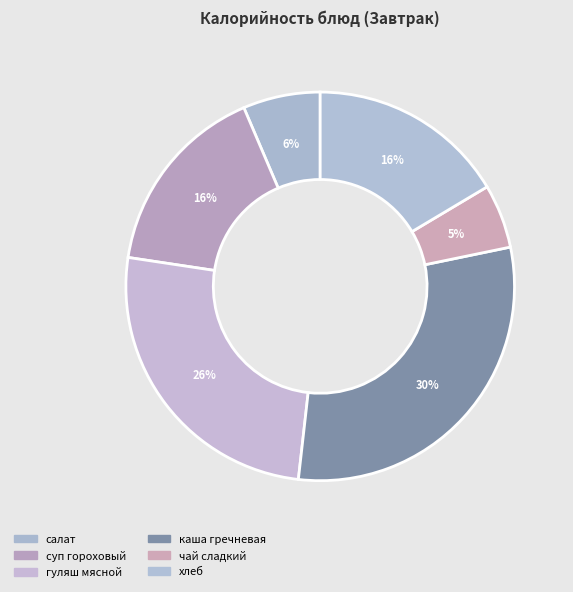

Which category has the biggest portion of the pie?

каша гречневая